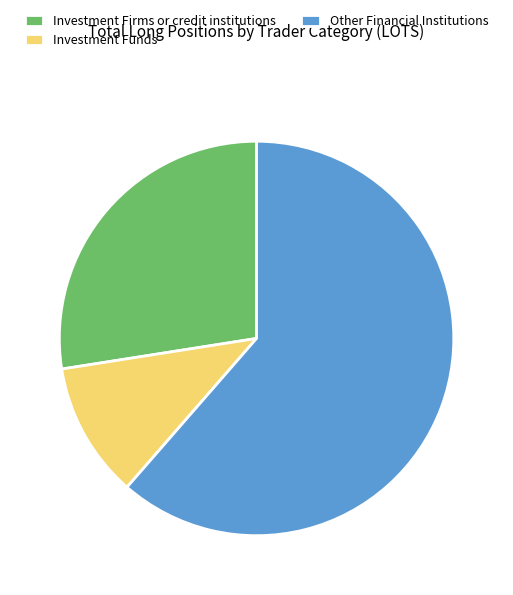

Is it true that Other Financial Institutions is 73% of the pie?

False